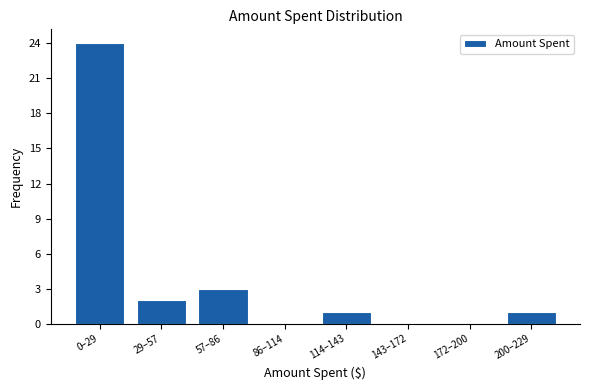

Reading right to left, extract all data points from this chart.

200–229=1	172–200=0	143–172=0	114–143=1	86–114=0	57–86=3	29–57=2	0–29=24